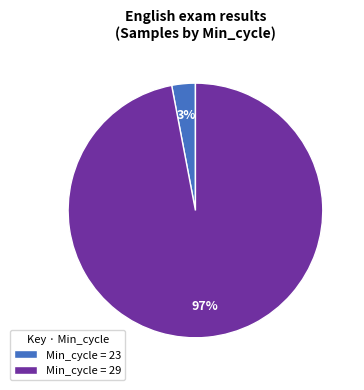

Is there any slice that represents more than half of the pie?

Yes